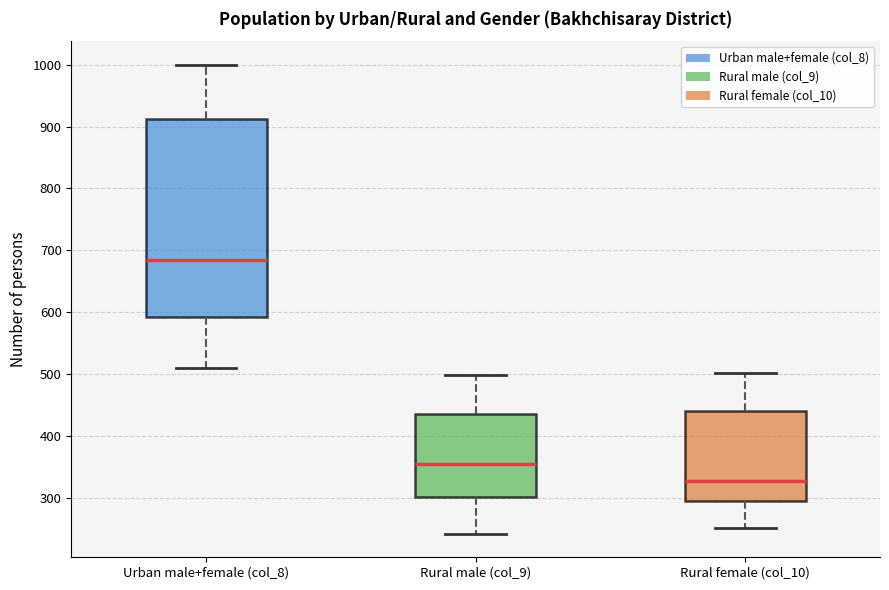

Where does the median line of the box for Rural male (col_9) sit on the y-axis? The values are not printed on the chart, so give them approximately, as read against the axis.

350